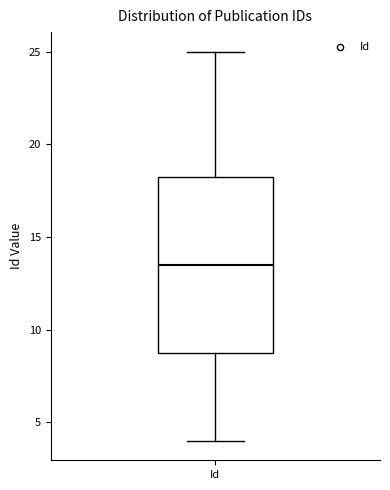

Read this box plot against the y-axis: the position of the median line, the range covered by the box, and the ends of both whiskers. The values are not printed on the chart, so give them approximately, as read against the axis.

median 13.5, box 9.0 to 18.5, whiskers 4.0 to 25.0